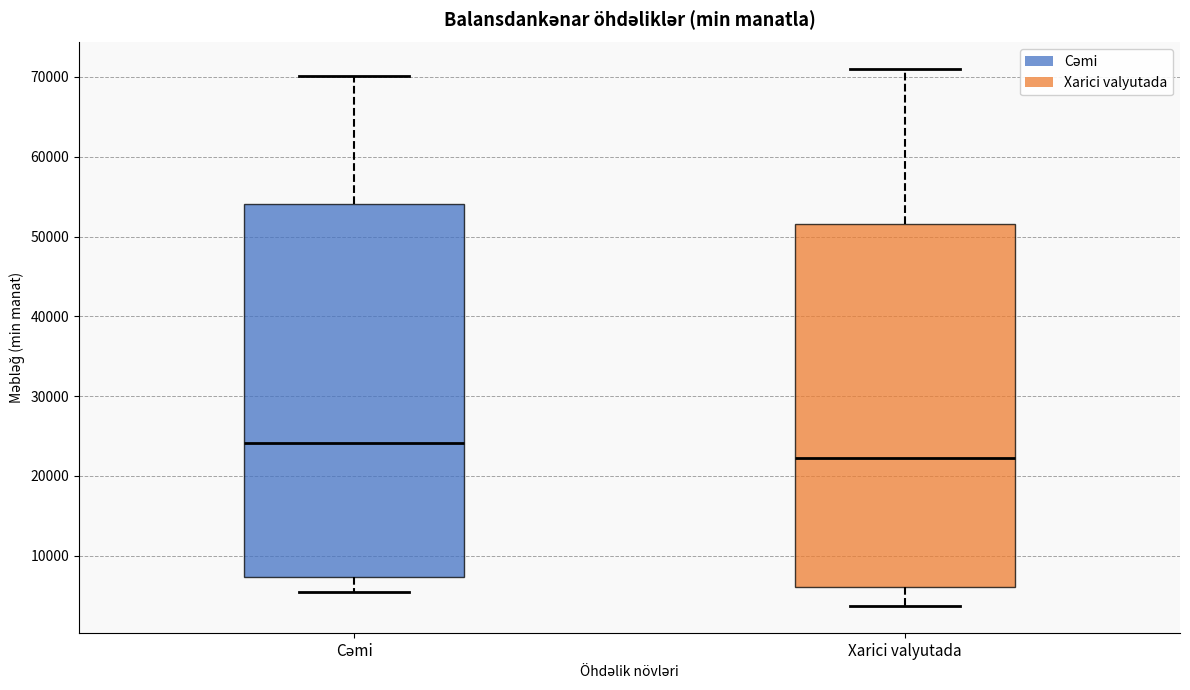

Which box's median line is the lowest?

Xarici valyutada